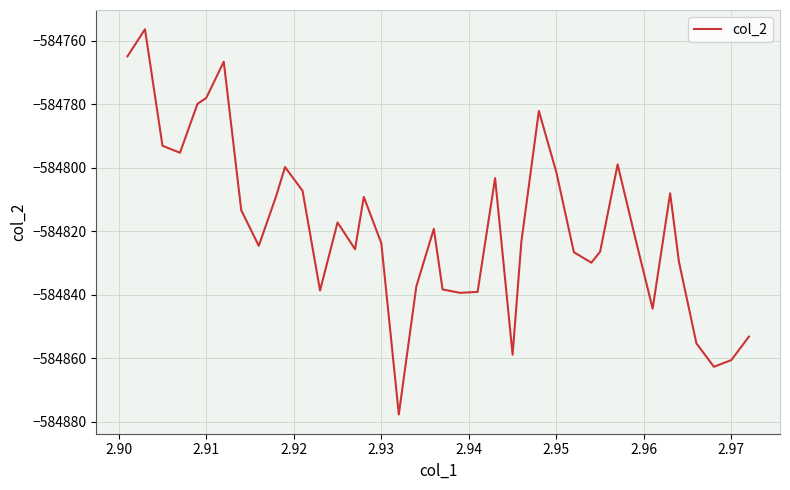

Does the chart display data point markers on the line(s)?

No